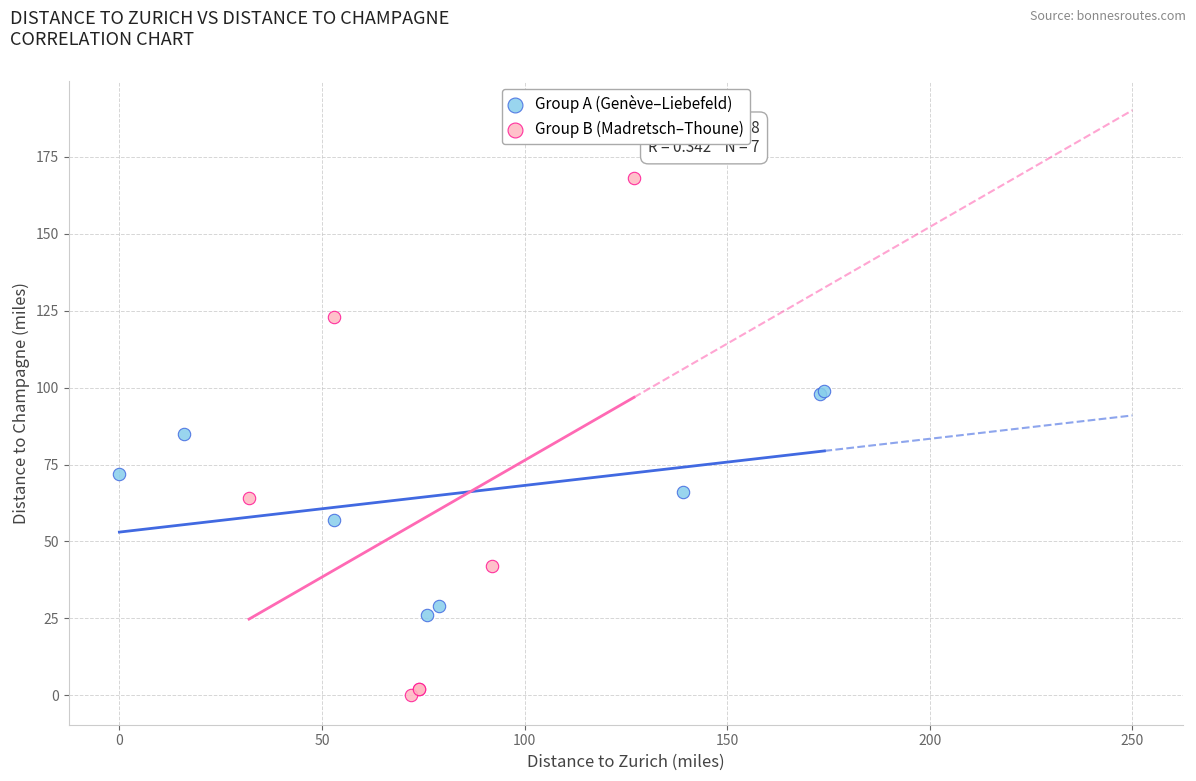

Which series contains the highest Y value?

Group B (Madretsch–Thoune)